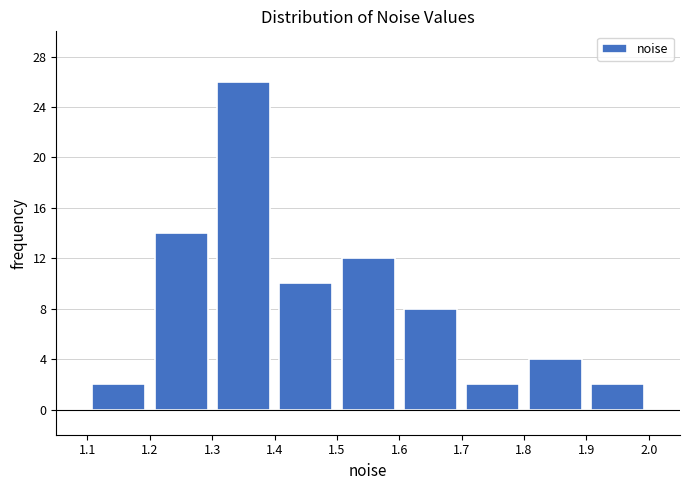

Reading left to right, transcribe this chart: for each bar, give the range it covers on the x-axis and its height. The values are not printed on the chart, so give them approximately, as read against the axis.

1.1 to 1.2: 2
1.2 to 1.3: 14
1.3 to 1.4: 26
1.4 to 1.5: 10
1.5 to 1.6: 12
1.6 to 1.7: 8
1.7 to 1.8: 2
1.8 to 1.9: 4
1.9 to 2.0: 2